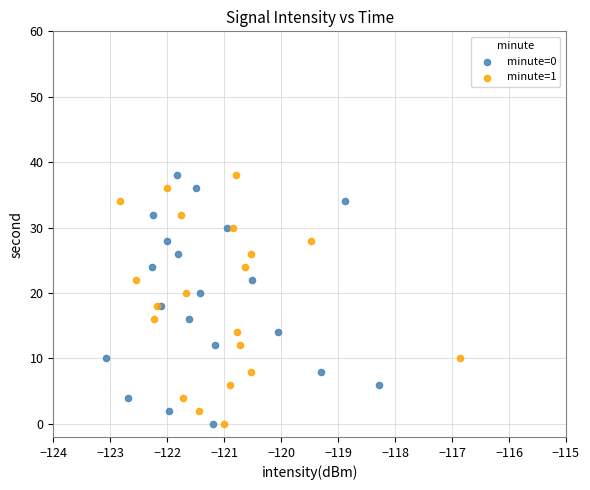

What are all the series names shown in the legend?

minute=0, minute=1